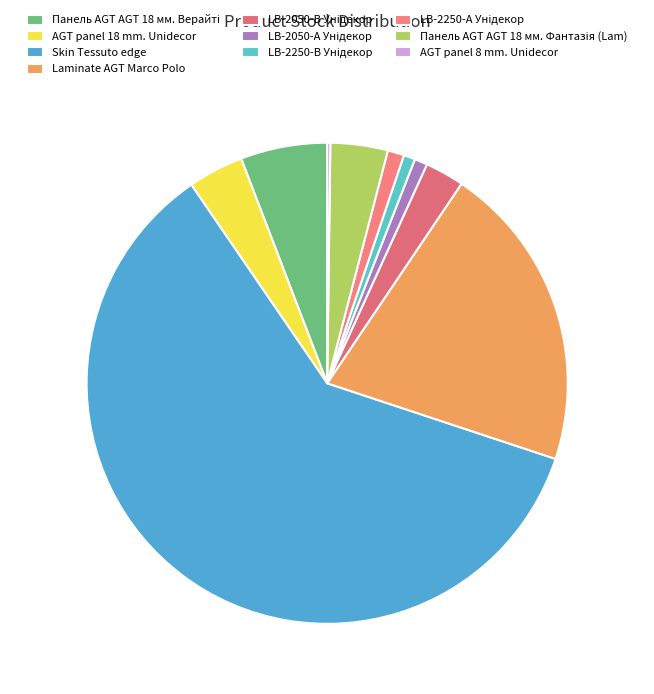

Which slice is the largest?

Skin Tessuto edge